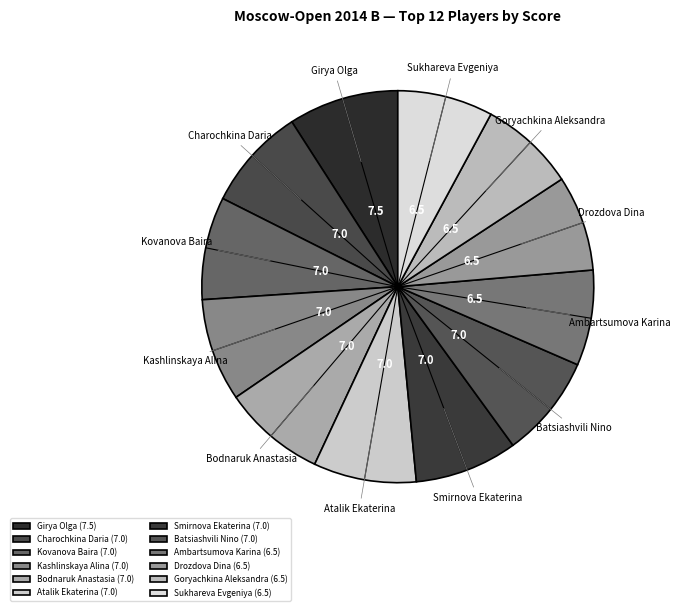

To the nearest percent, what percentage of the pie is Sukhareva Evgeniya?

8%